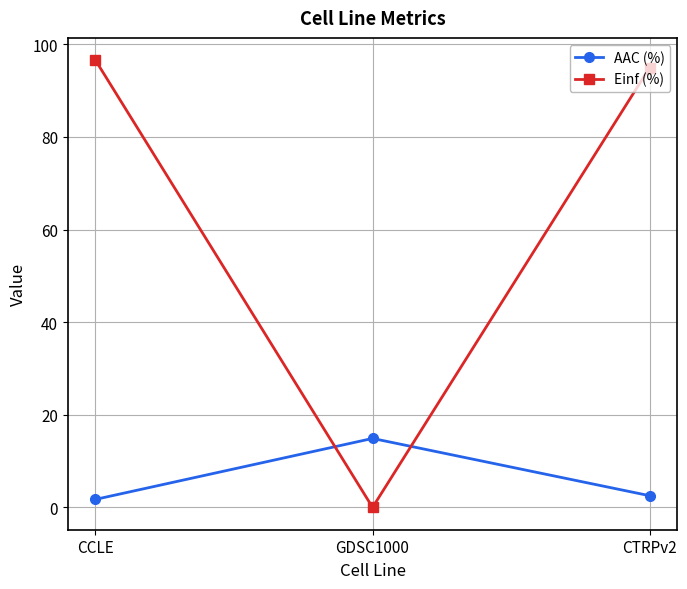

What is the label of the 1st point from the left?

CCLE